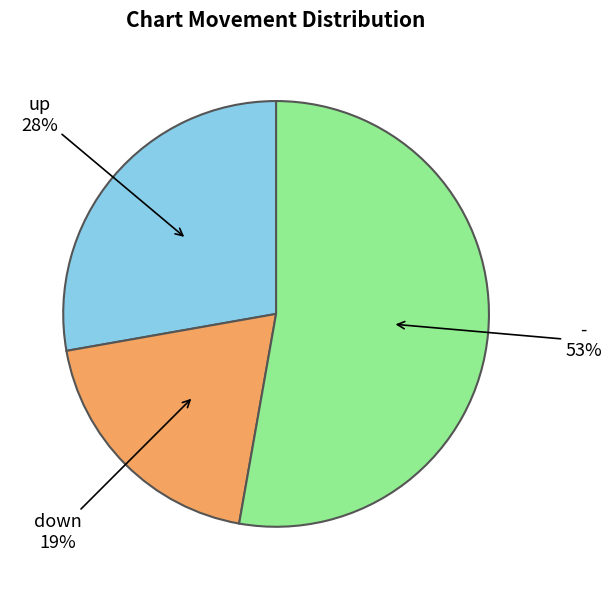

Combined, do - and up account for over 50%?

Yes